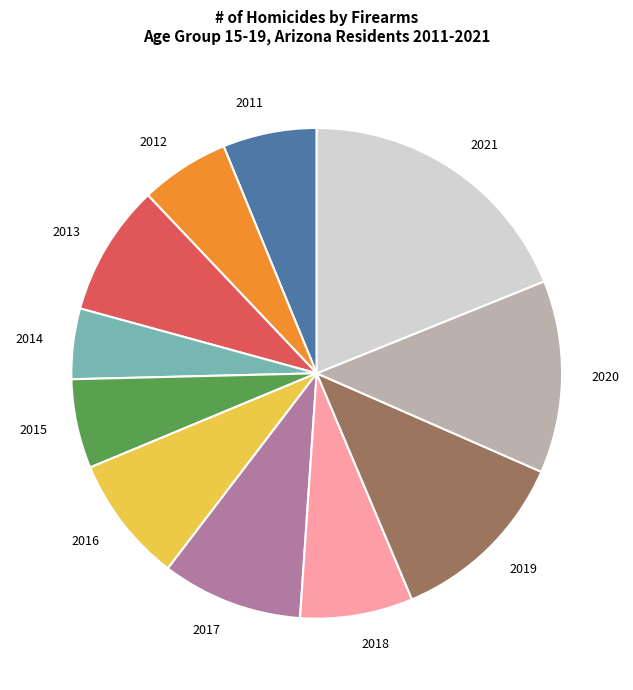

Does any single category account for the majority?

No